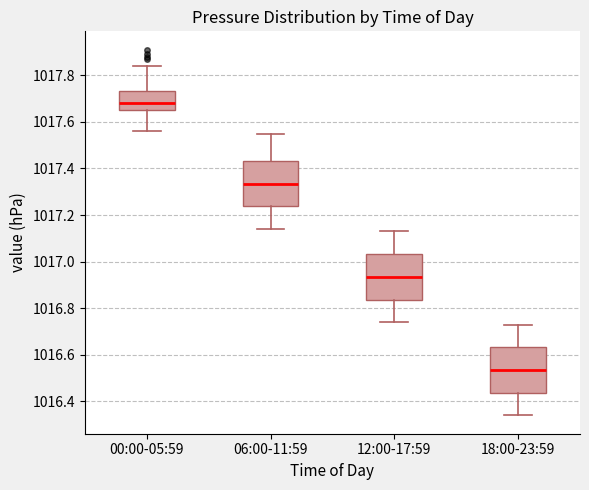

Reading left to right, transcribe this box plot: for each box, give where its median line is, the range the box spans, and where its two whiskers end, as read against the y-axis. The values are not printed on the chart, so give them approximately, as read against the axis.

00:00-05:59: median 1017.68, box 1017.66 to 1017.74, whiskers 1017.56 to 1017.84
06:00-11:59: median 1017.34, box 1017.24 to 1017.44, whiskers 1017.14 to 1017.56
12:00-17:59: median 1016.94, box 1016.84 to 1017.04, whiskers 1016.74 to 1017.14
18:00-23:59: median 1016.54, box 1016.44 to 1016.64, whiskers 1016.34 to 1016.74